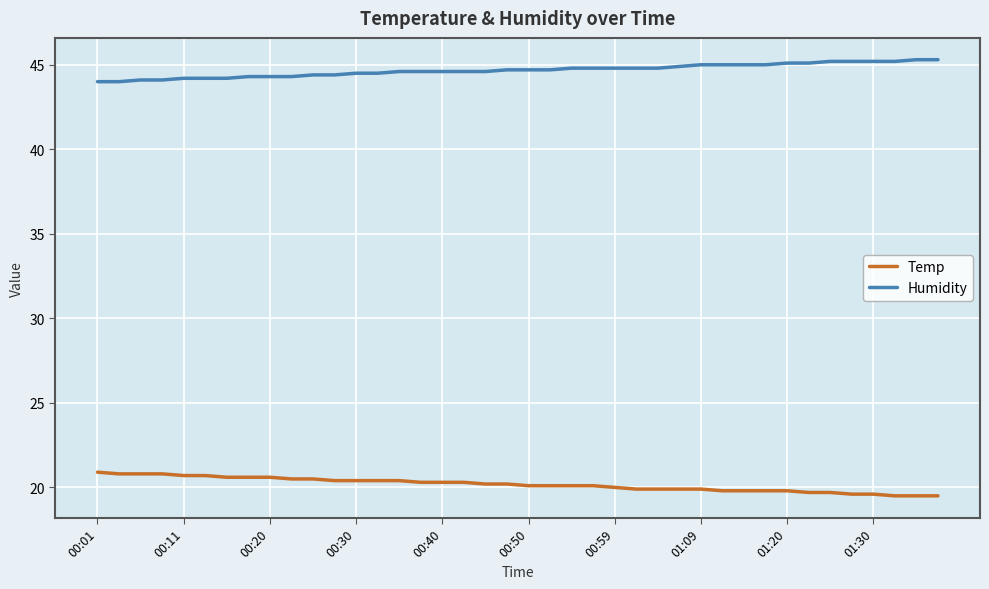

What are all the series names shown in the legend?

Temp, Humidity